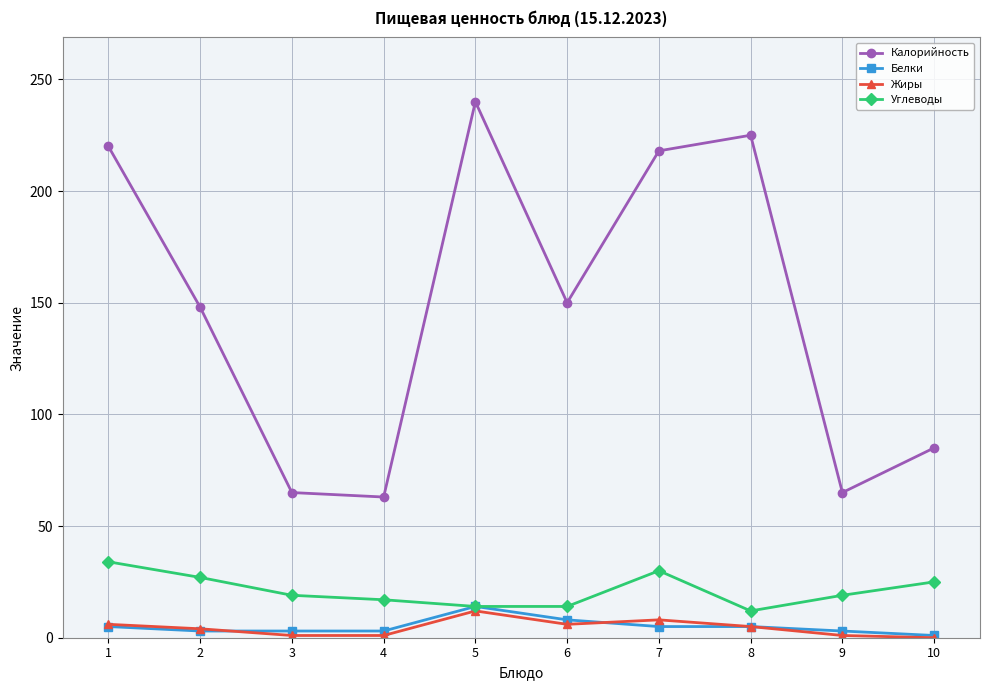

Between 3 and 7, which series saw the biggest shift?

Калорийность